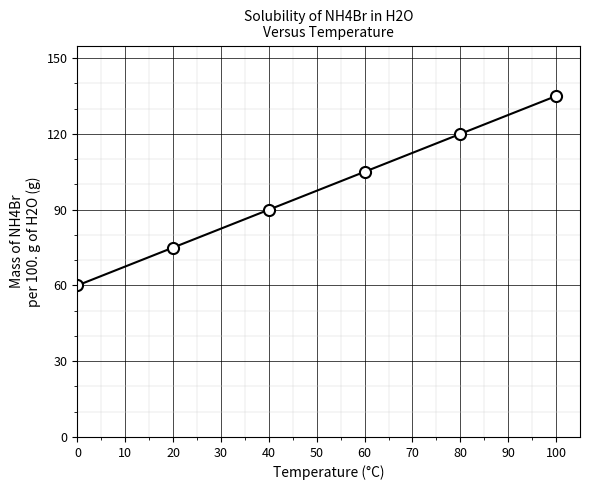

What is the sum of all values?

585